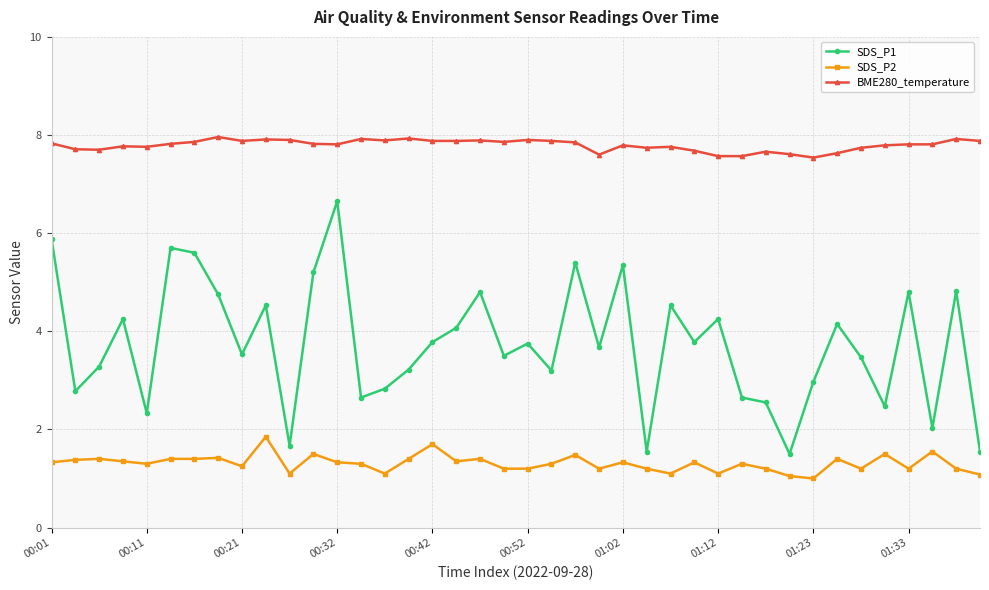

What is the value of the BME280_temperature point at the 3rd from the left?

7.7